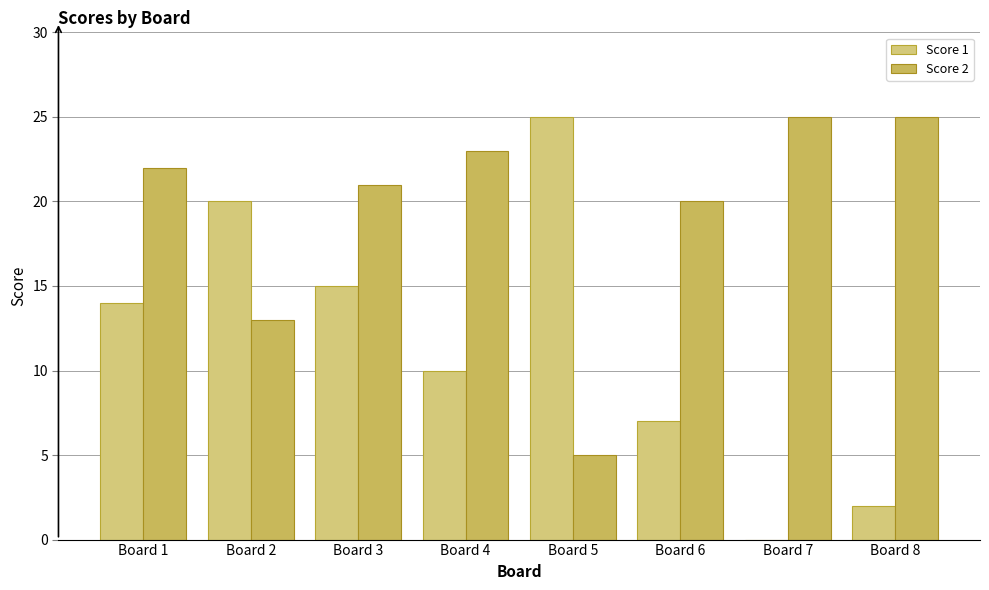

What is the value of the Score 2 bar at the 8th from the left?

25